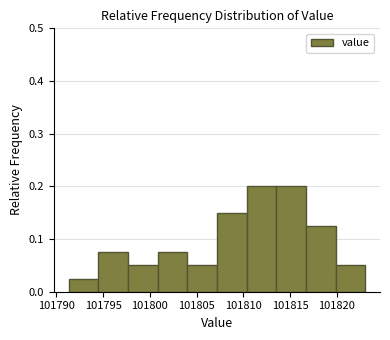

Reading left to right, transcribe this chart: for each bar, give the range it covers on the x-axis and its height. Neither the bar edges nor the heights are printed on the chart, so give them approximately, as read against the axes.

101791.5 to 101794.5: 0.03
101794.5 to 101797.5: 0.08
101797.5 to 101801.0: 0.05
101801.0 to 101804.0: 0.08
101804.0 to 101807.0: 0.05
101807.0 to 101810.5: 0.15
101810.5 to 101813.5: 0.20
101813.5 to 101816.5: 0.20
101816.5 to 101820.0: 0.13
101820.0 to 101823.0: 0.05